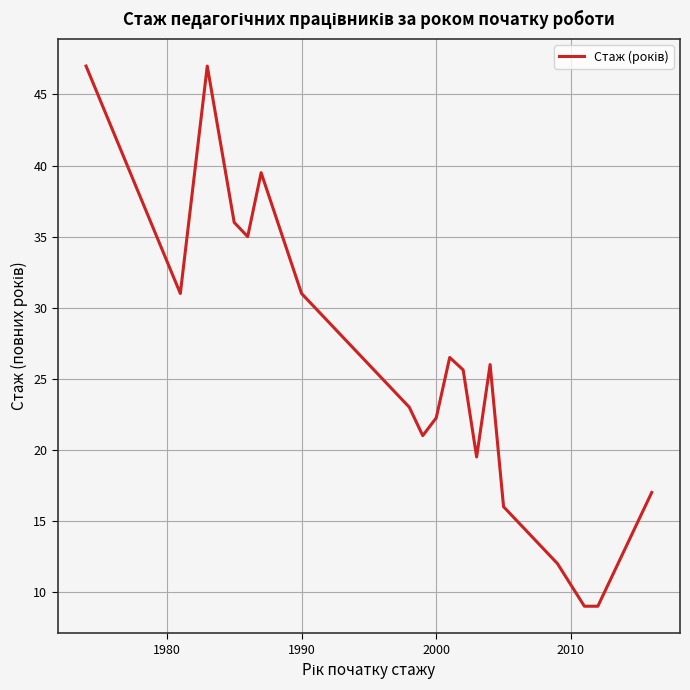

True or false: the data has more than 1 interior local peaks.

True